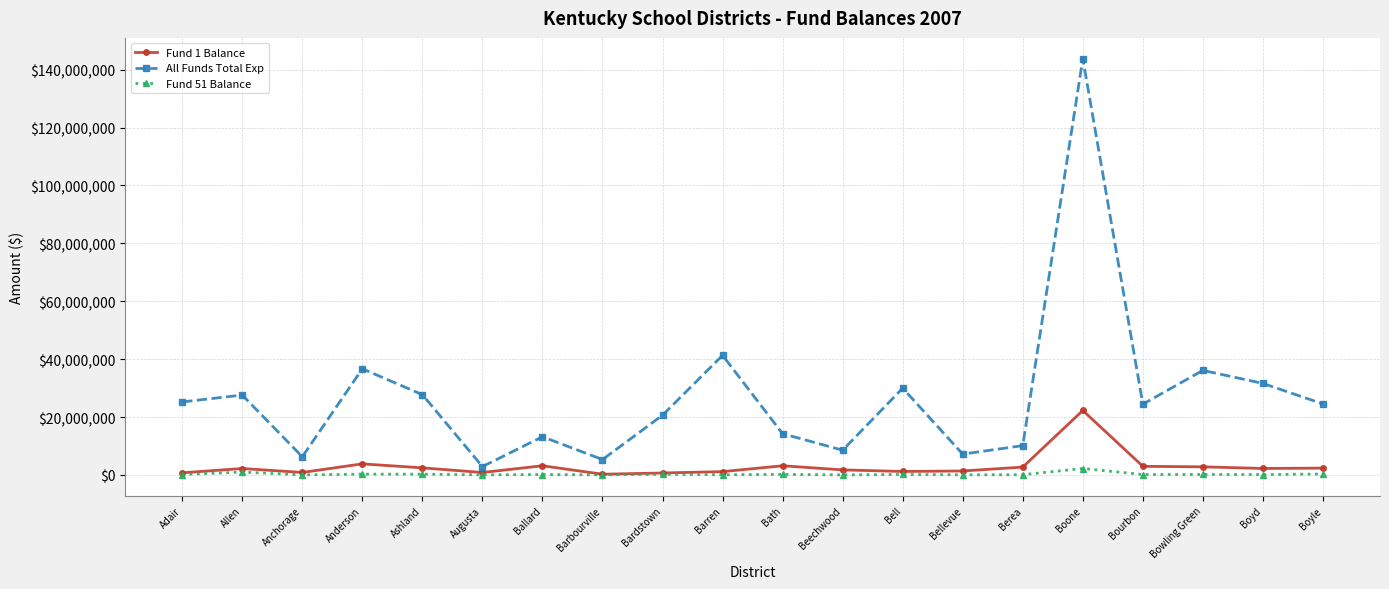

What is the label of the 15th point from the right?

Augusta